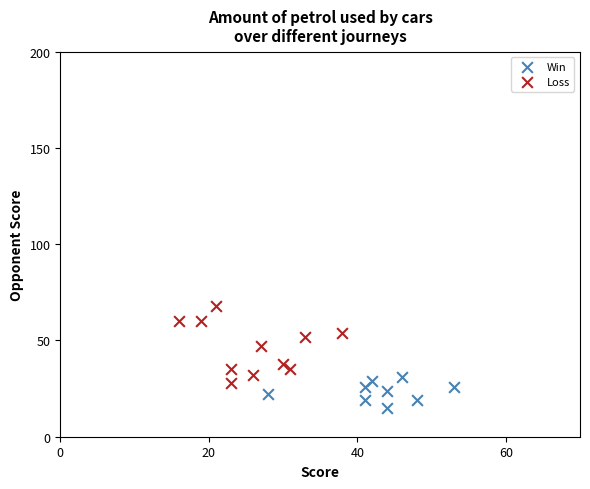

Which series has the largest Y range (max minus min)?

Loss